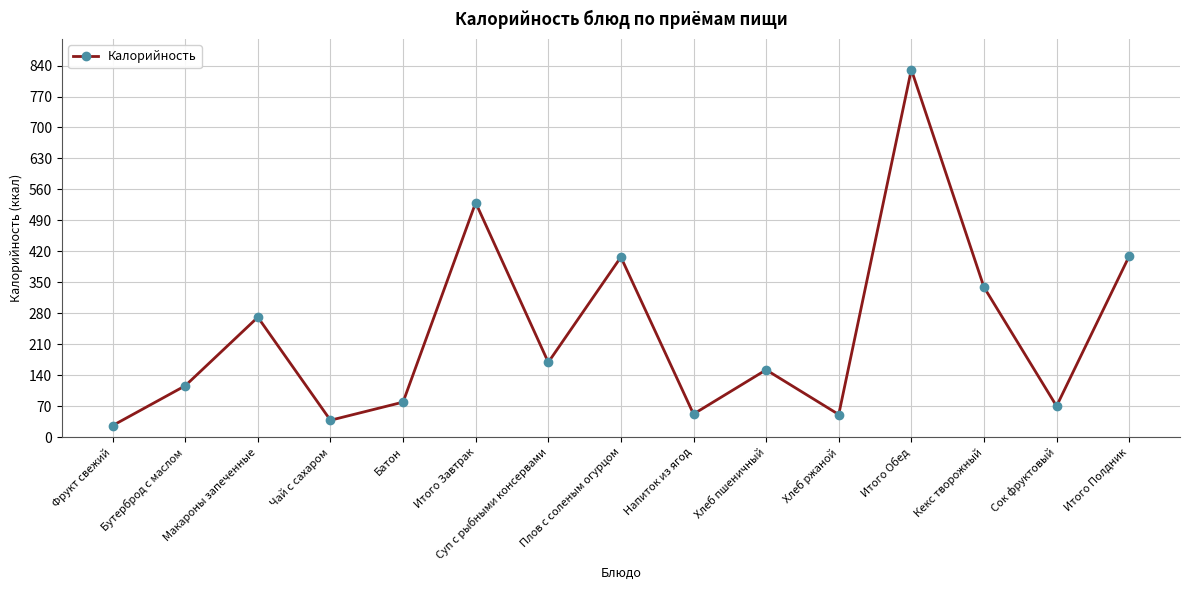

What is the label of the 9th point from the right?

Суп с рыбными консервами